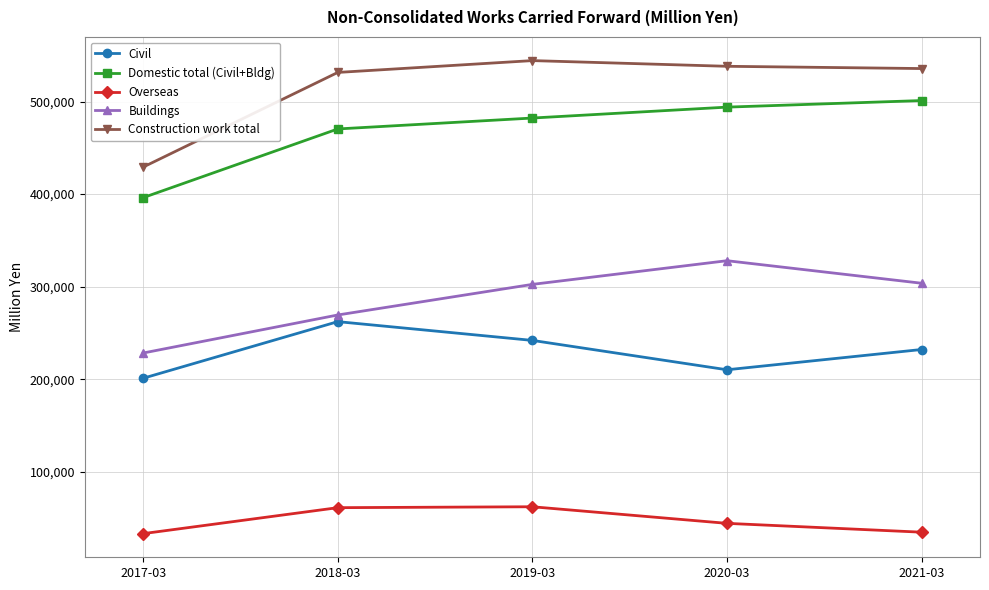

Where does the Construction work total series first go above 535752?

2019-03